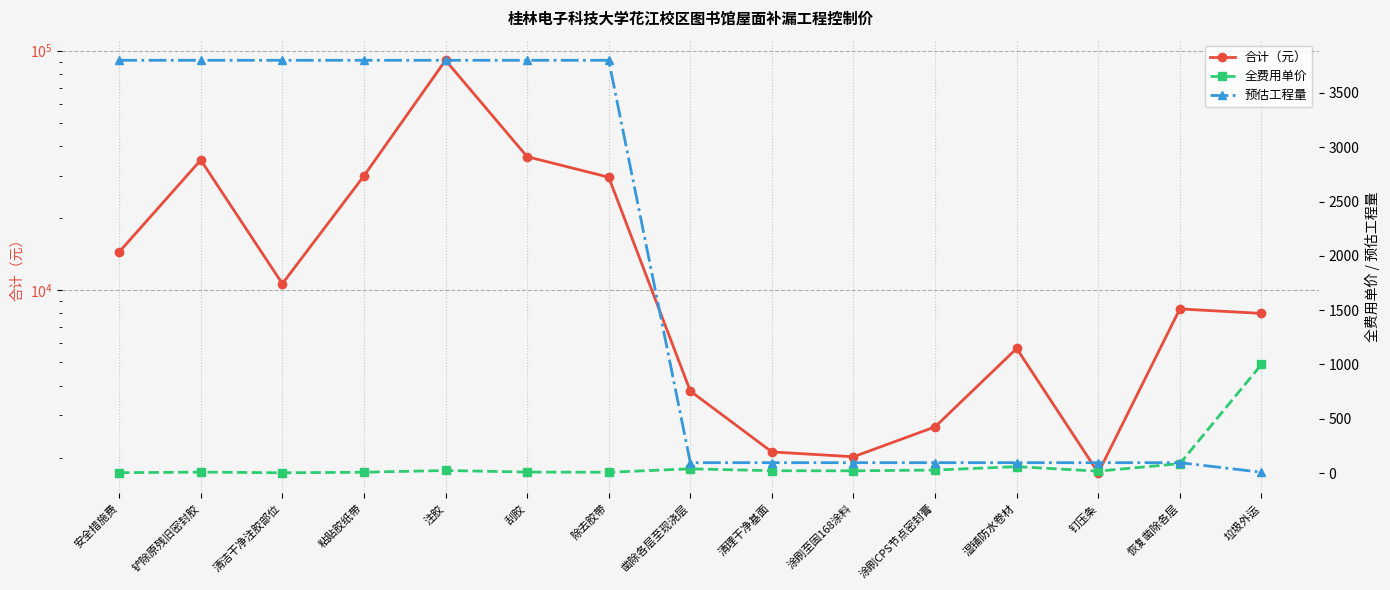

What is the value of the 预估工程量 point at the 10th from the left?

96.0